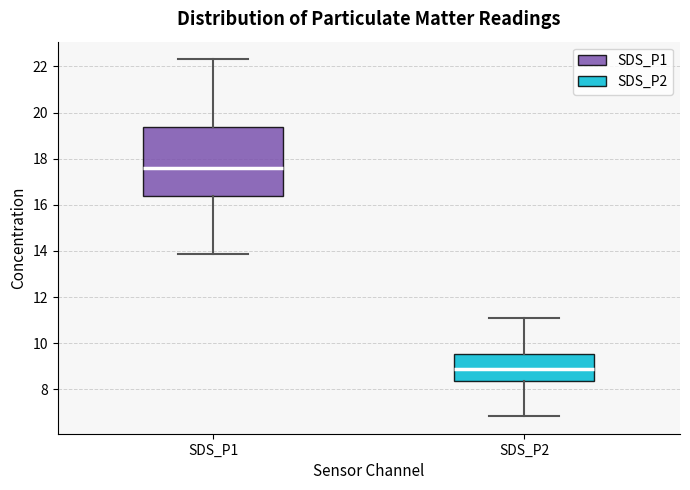

Which box is the tallest, from its lower edge to its upper edge?

SDS_P1